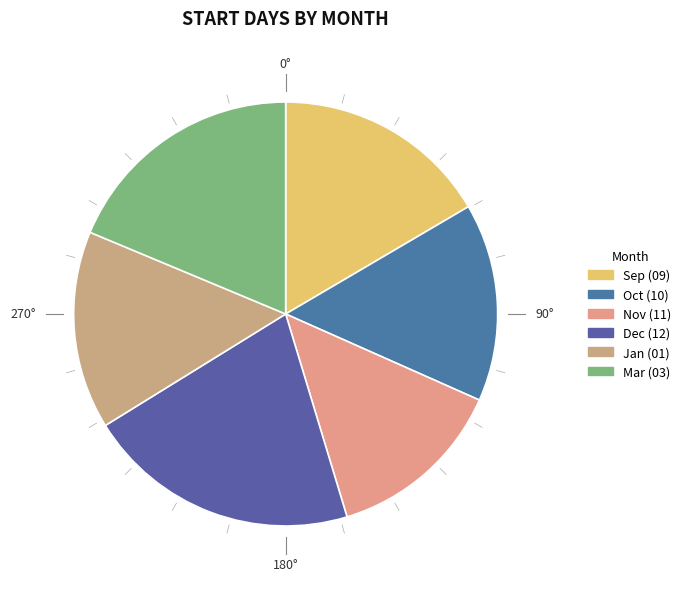

How many slices are in this pie chart?

6